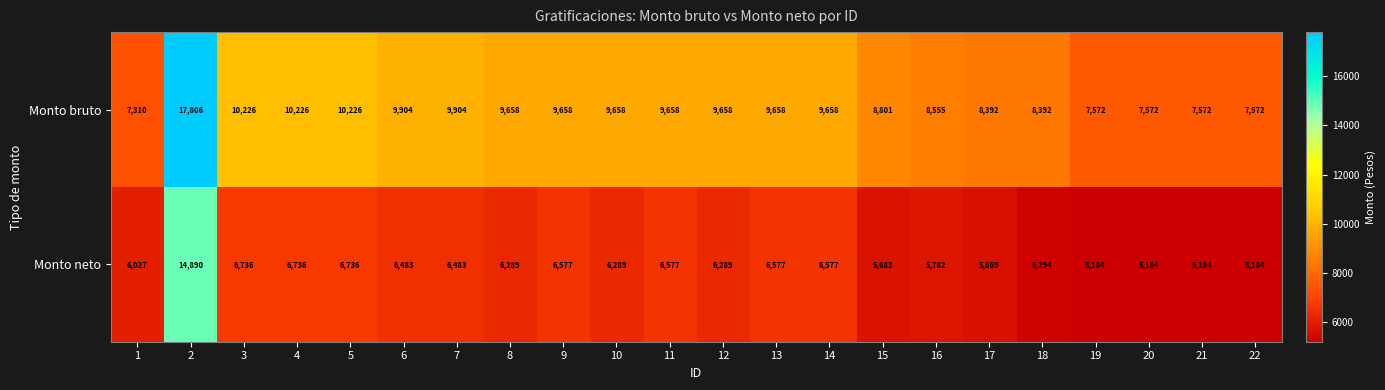

Which label corresponds to the largest value in the chart?

2